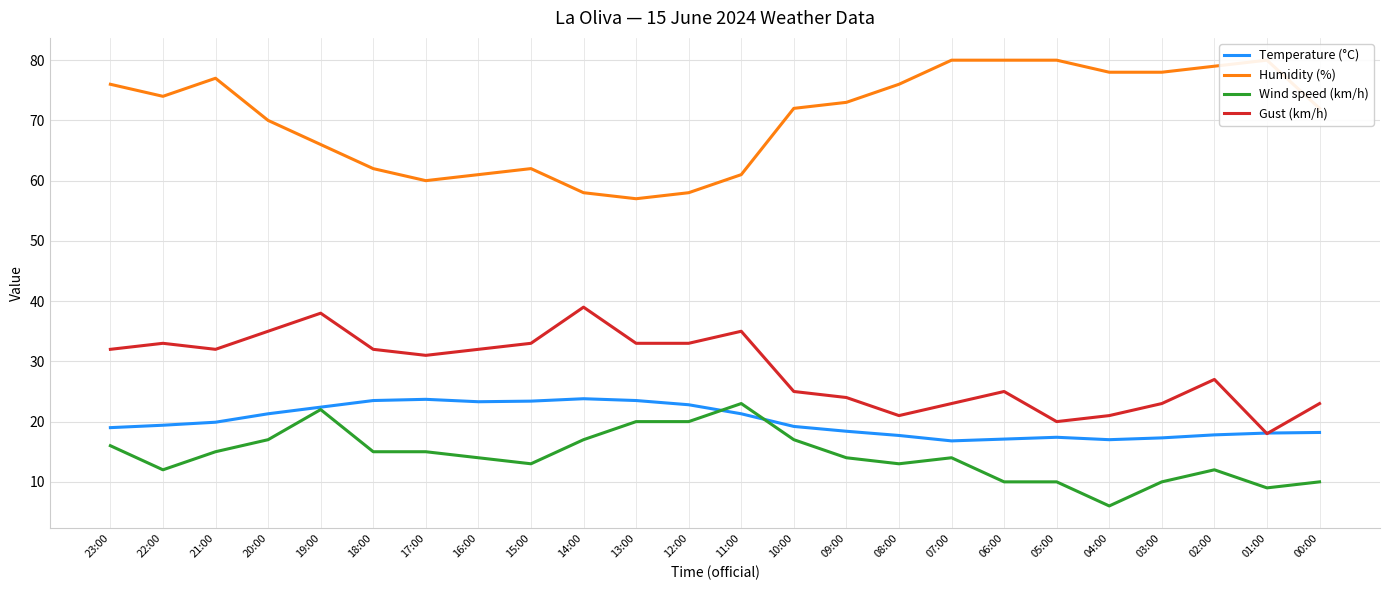

What value does the Wind speed (km/h) series have at 11:00?

23.0